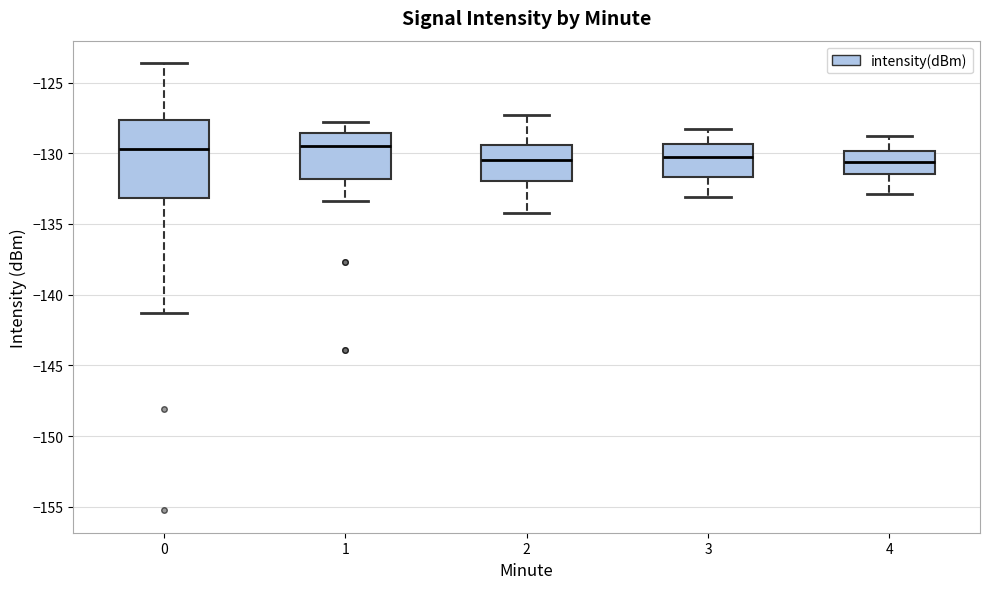

Which box is the tallest, from its lower edge to its upper edge?

0